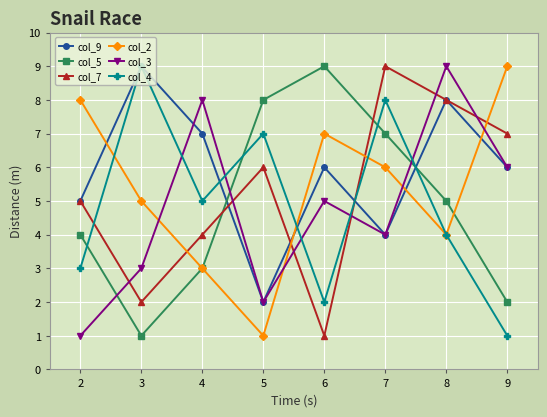

True or false: col_3 and col_9 intersect in this chart.

True